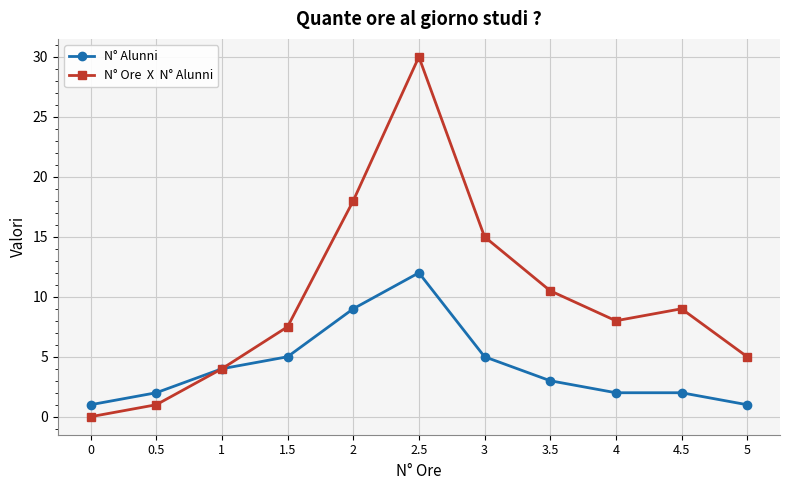

What is the total value across all series at 0.5?

3.0